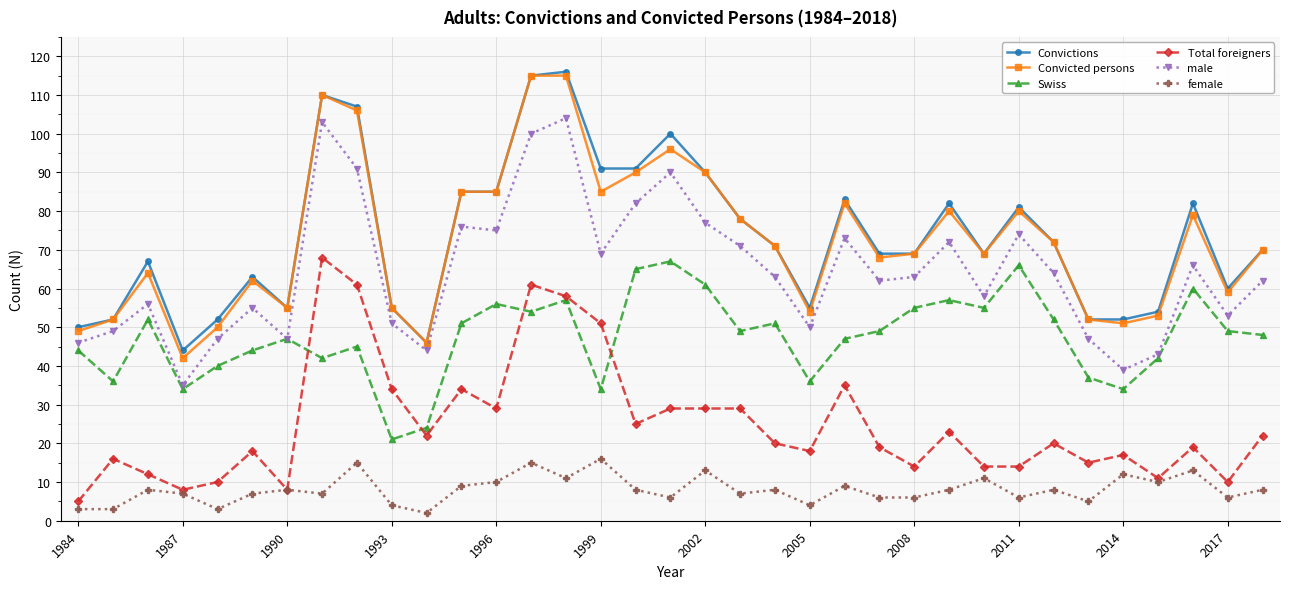

True or false: male and Total foreigners cross at least once.

False